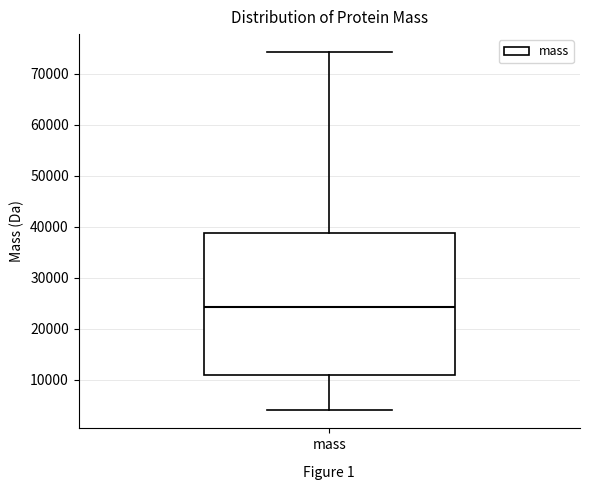

Transcribe this box plot: give where the median line is, the range the box spans, and where the two whiskers end, as read against the y-axis. The values are not printed on the chart, so give them approximately, as read against the axis.

median 24000, box 11000 to 39000, whiskers 4000 to 74000